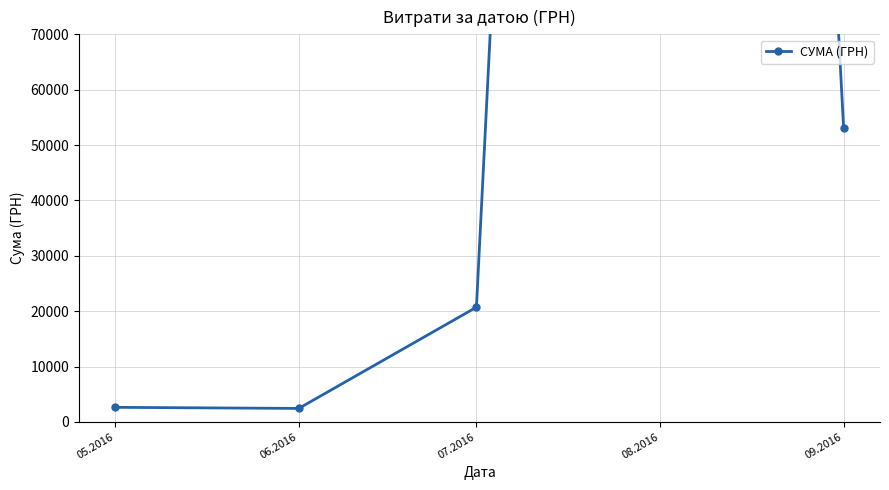

What is the maximum value shown in the chart?

680128.3